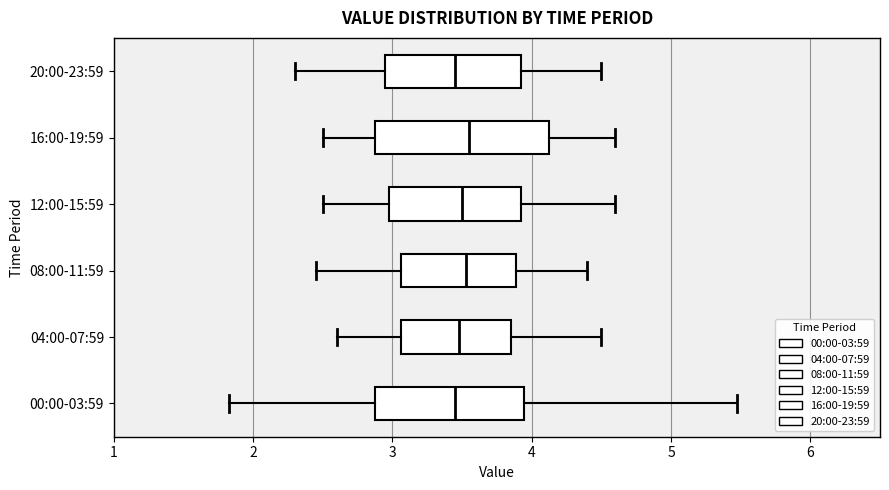

Where does the median line of the box for 12:00-15:59 sit on the x-axis? The values are not printed on the chart, so give them approximately, as read against the axis.

3.5